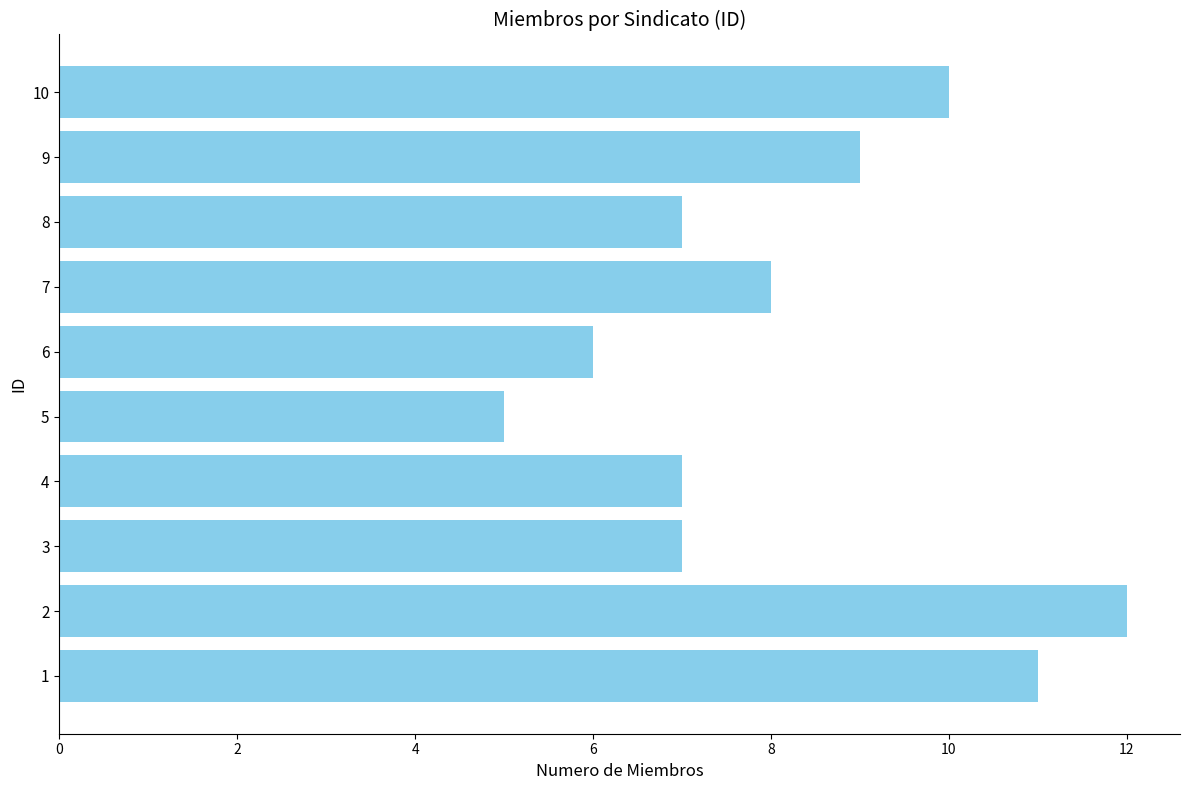

What is the change in value from 2 to 8?

-5